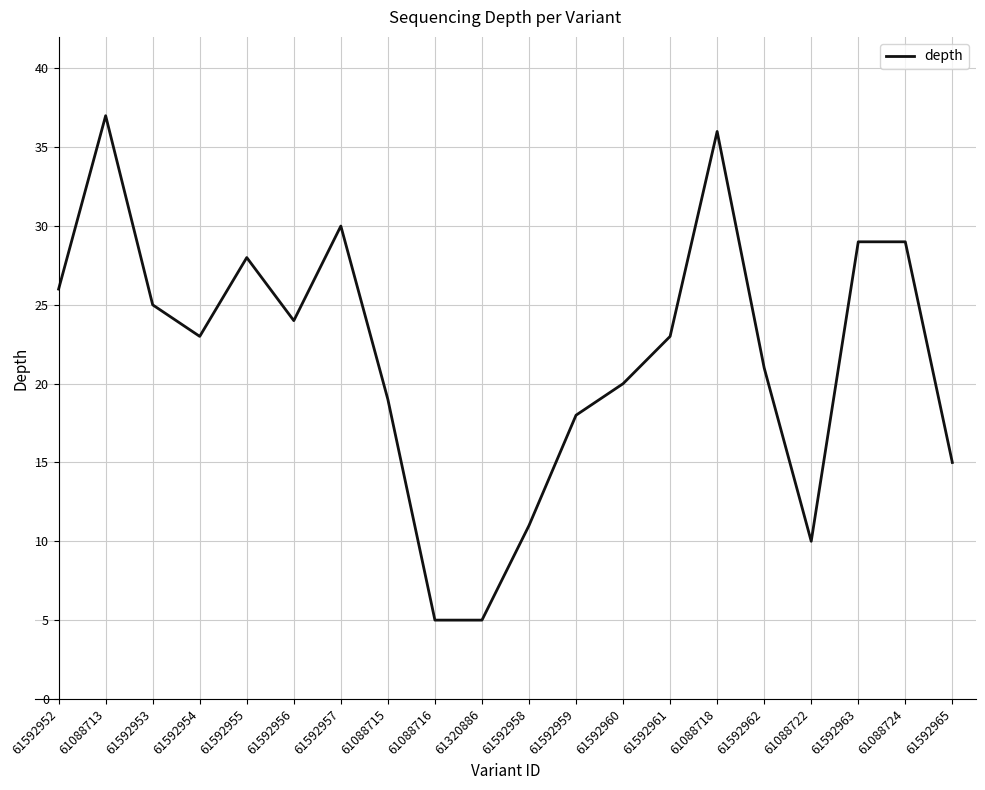

Reading right to left, extract all data points from this chart.

15	29	29	10	21	36	23	20	18	11	5	5	19	30	24	28	23	25	37	26